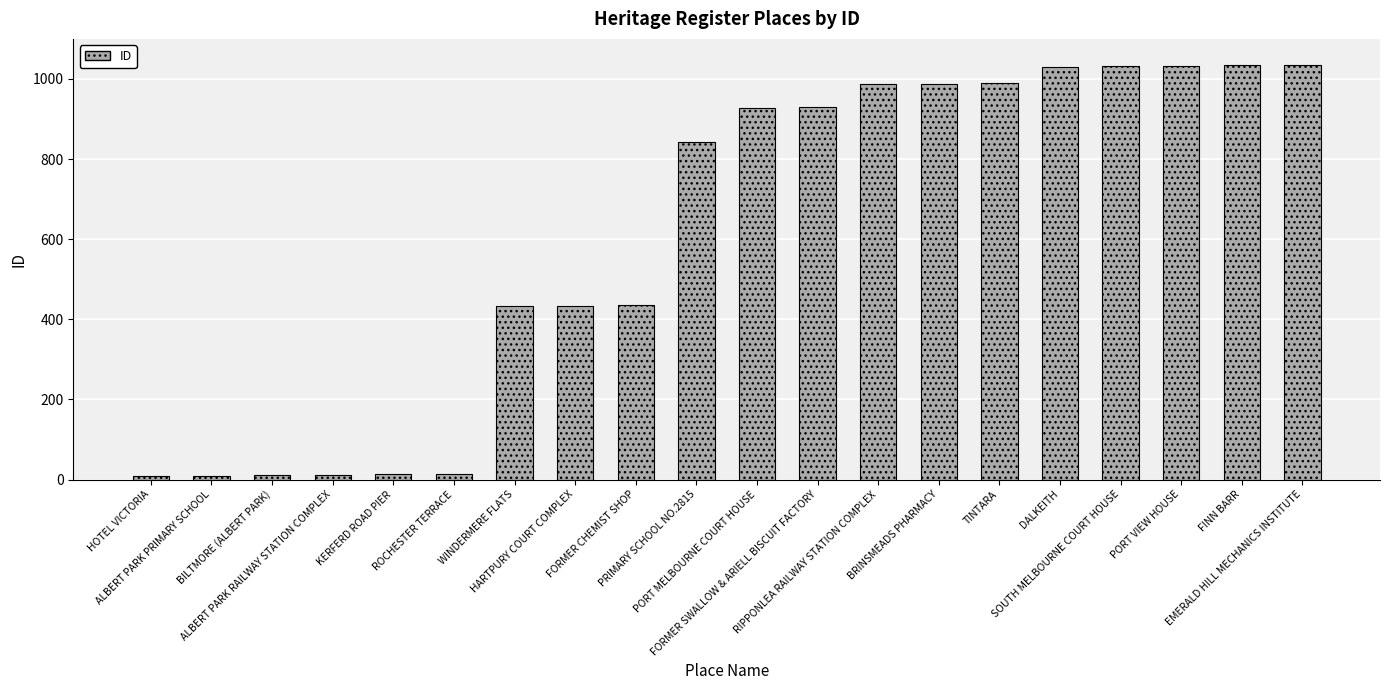

What is the label of the 7th bar from the left?

WINDERMERE FLATS